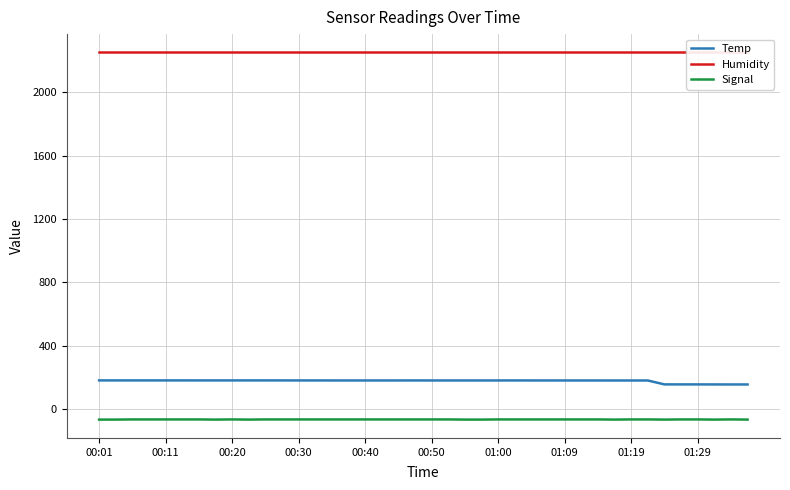

The value of Signal at 21 is -112.5. True or false?

False